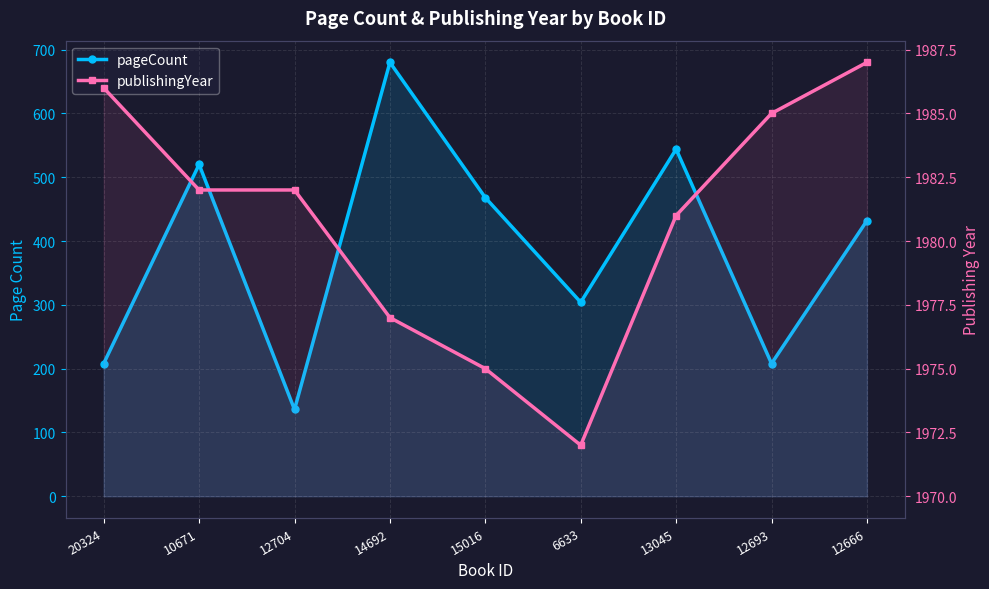

At how many categories does at least one series exceed 1132?

9